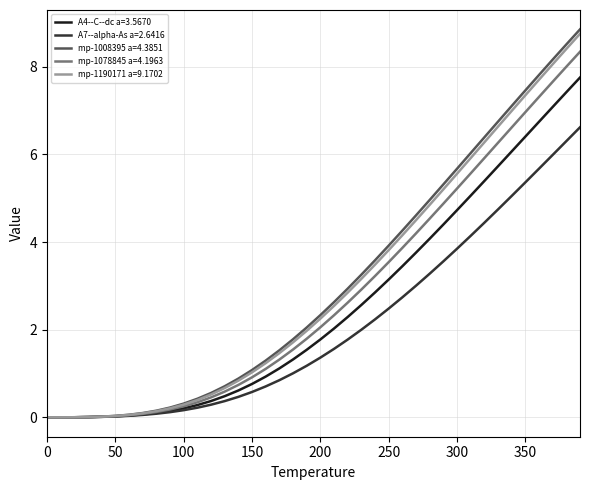

Which series has the widest spread of values?

mp-1008395 a=4.3851